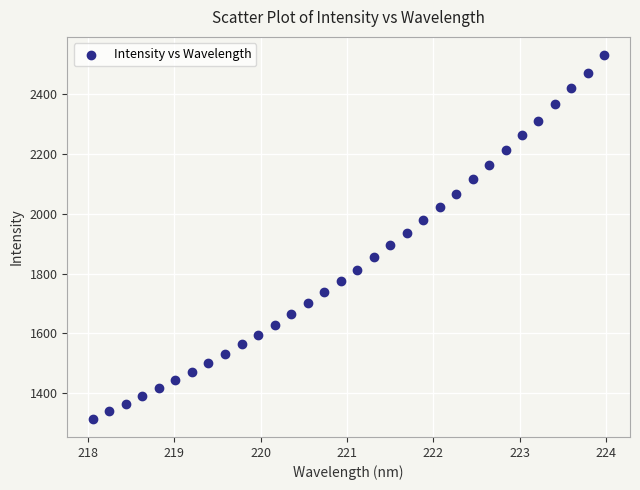

What is the range of Y values (max minus min)?

1213.6